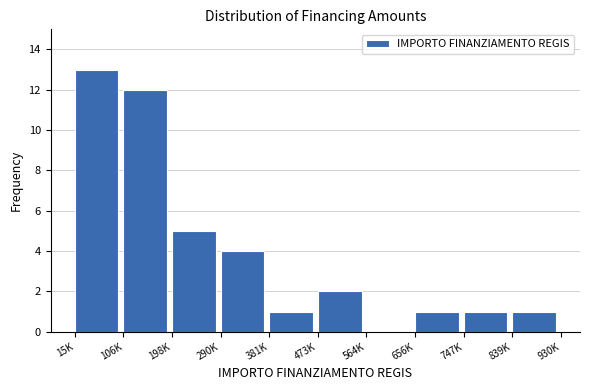

Reading left to right, transcribe all the data shown in this chart.

15K=13	106K=12	198K=5	290K=4	381K=1	473K=2	564K=0	656K=1	747K=1	839K=1